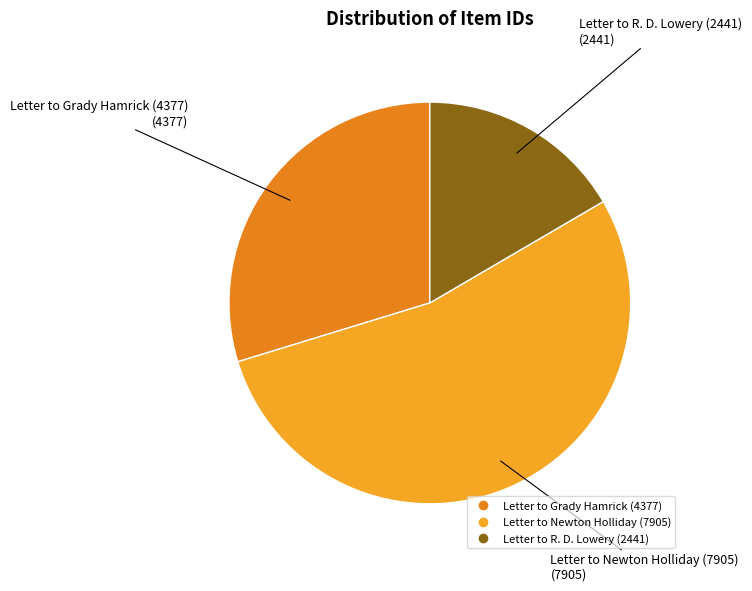

What is the majority slice?

Letter to Newton Holliday (7905)